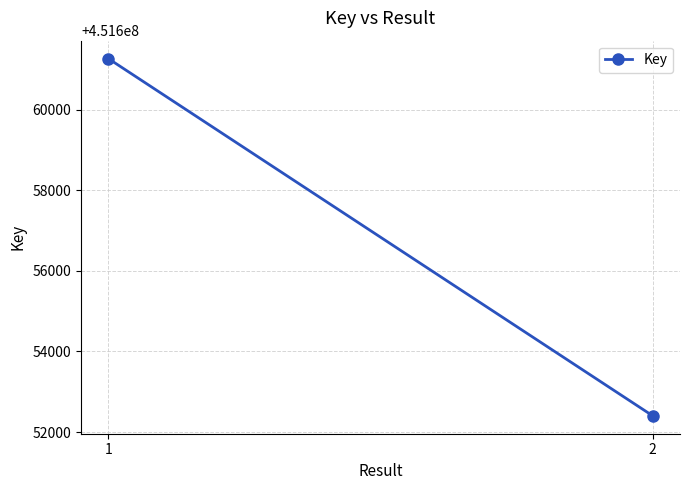

What is the difference between the maximum and minimum values?

8866